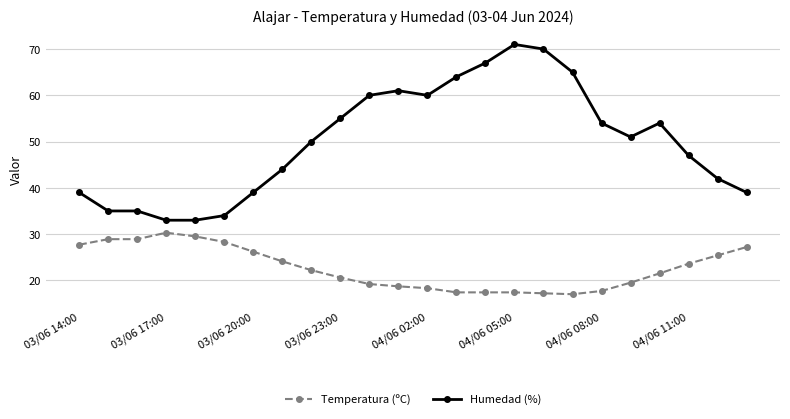

Does the chart display data point markers on the line(s)?

Yes